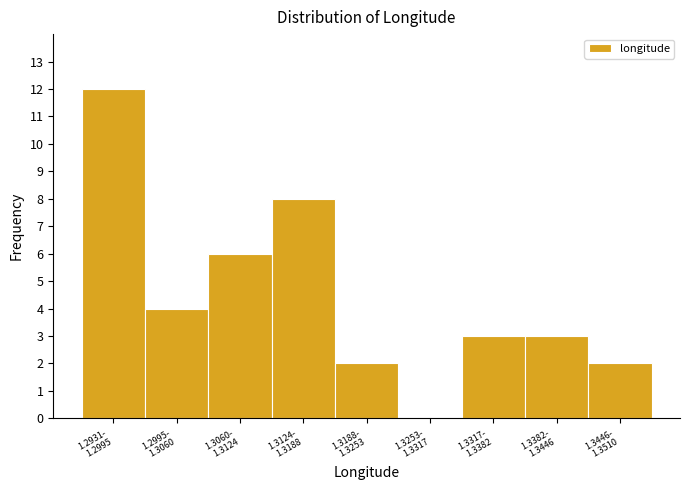

What is the maximum value shown in the chart?

12